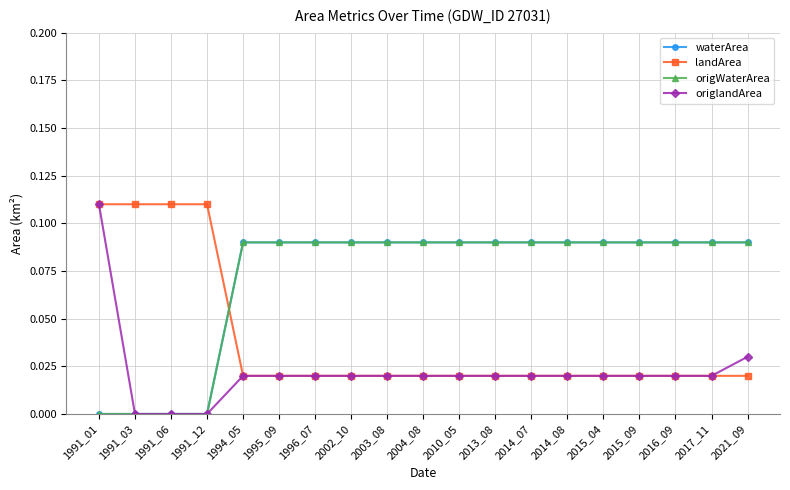

Which series has the widest spread of values?

origlandArea